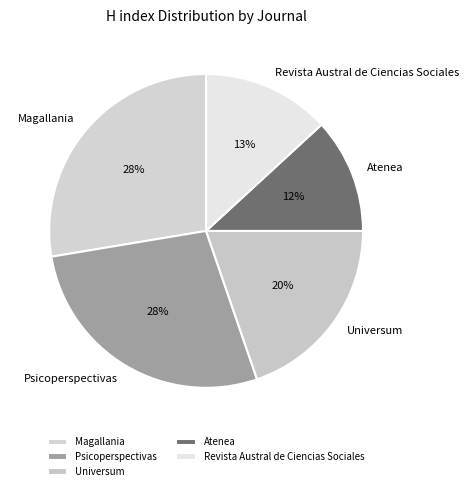

Which has a higher value, Magallania or Universum?

Magallania